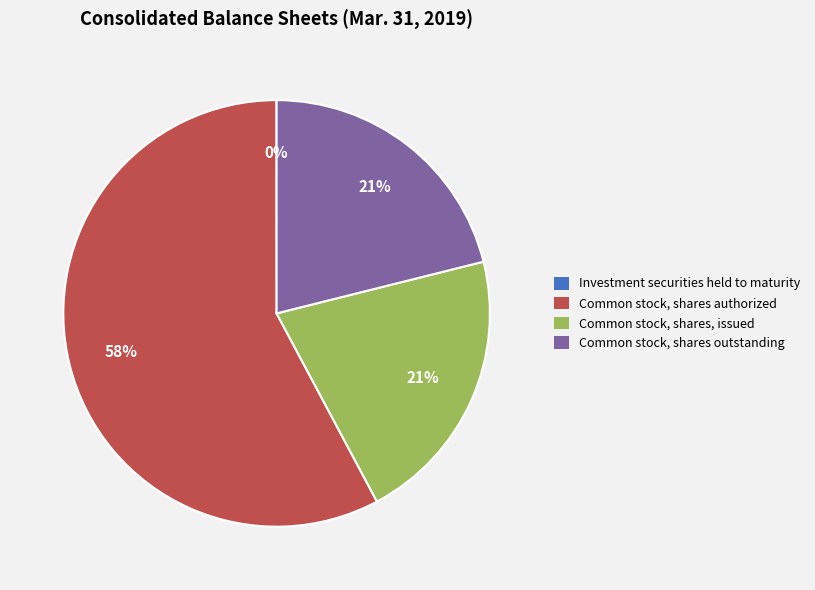

Which category has the biggest portion of the pie?

Common stock, shares authorized